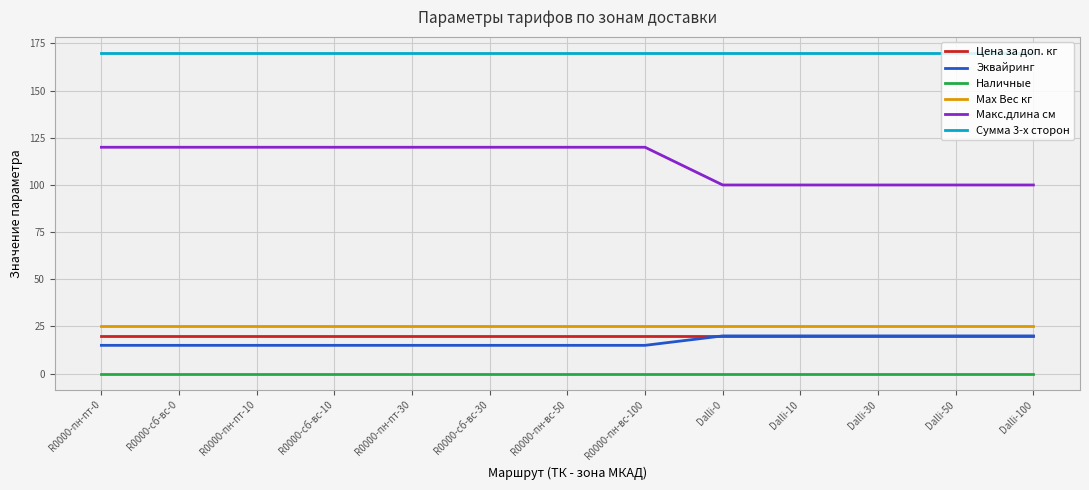

True or false: Цена за доп. кг and Сумма 3-х сторон intersect in this chart.

False